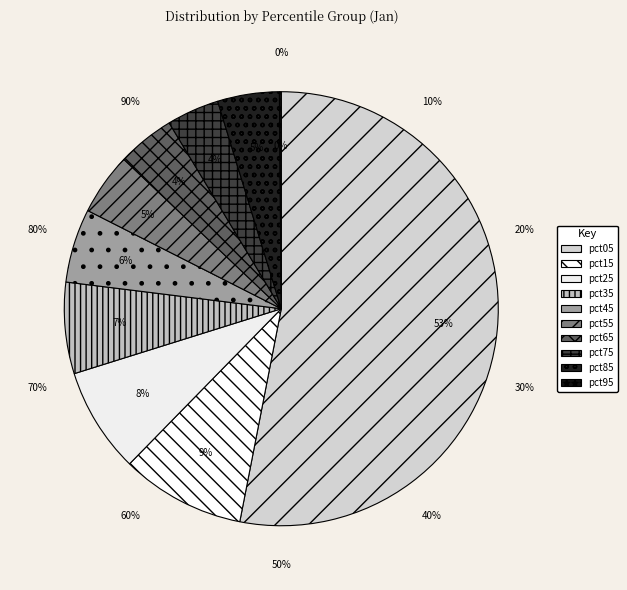

Which category has the biggest portion of the pie?

pct05